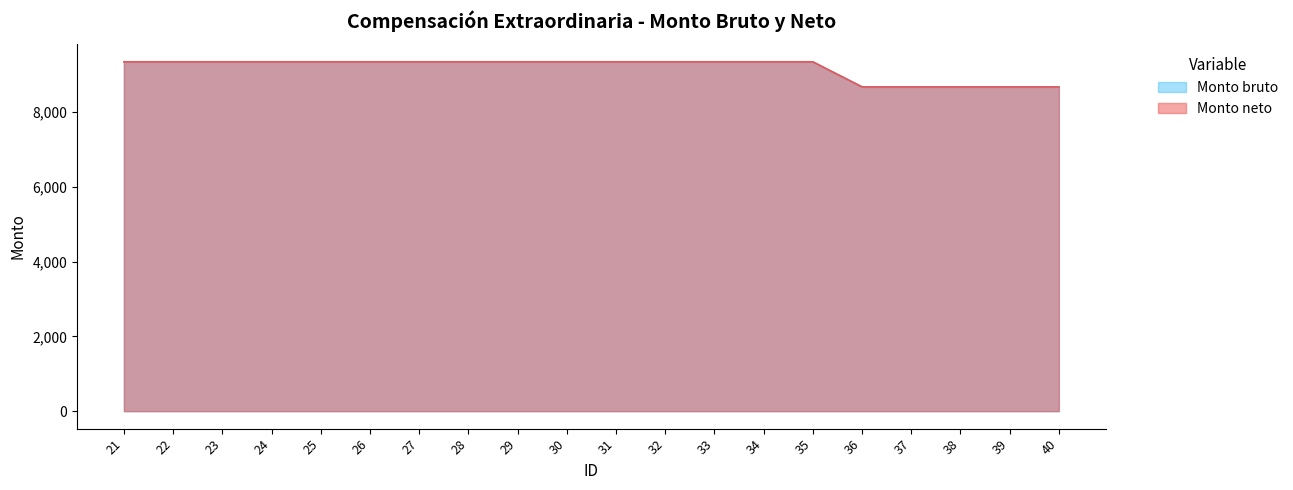

At which category is the sum across all series the highest?

21